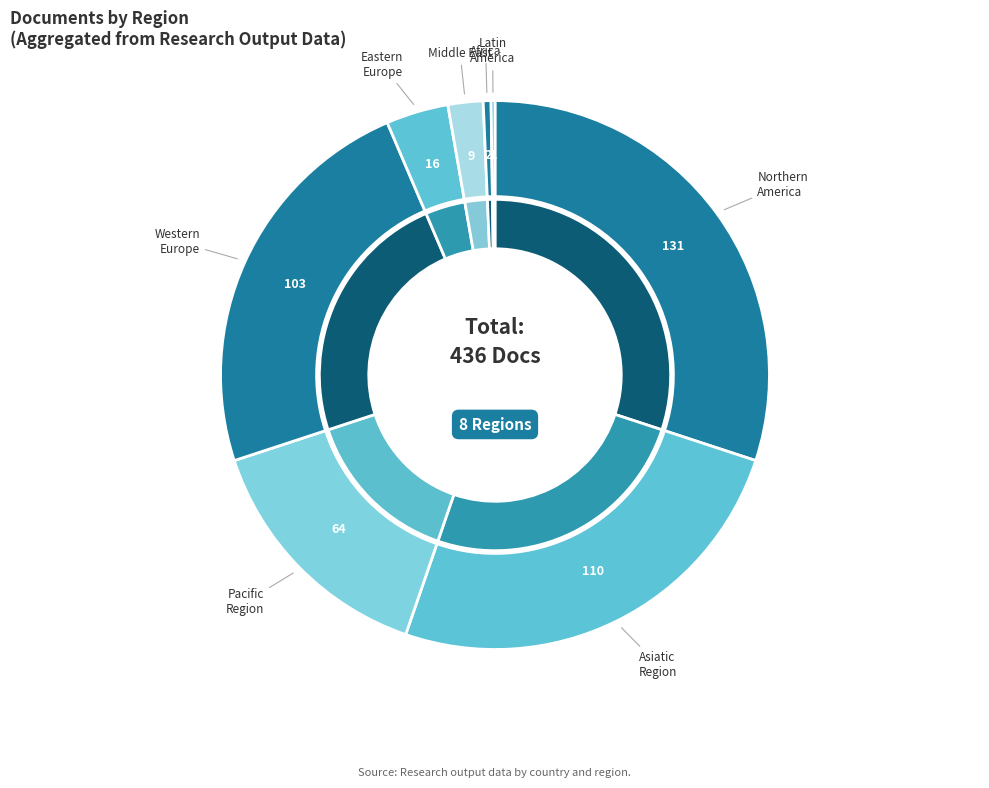

Is it true that Middle East is 2% of the pie?

True